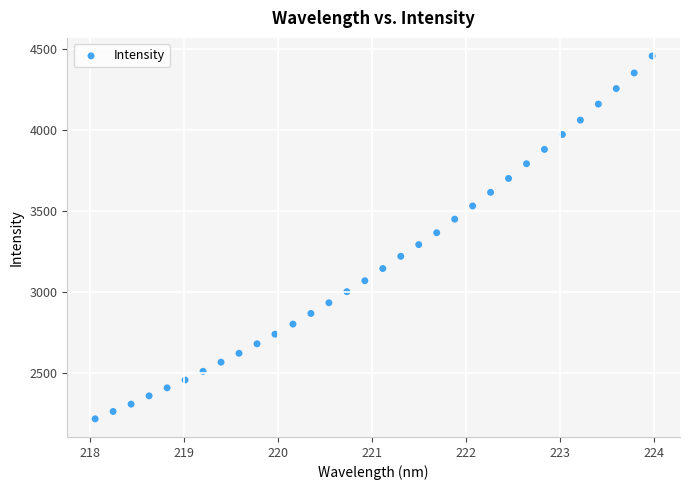

What is the range of Y values (max minus min)?

2241.3